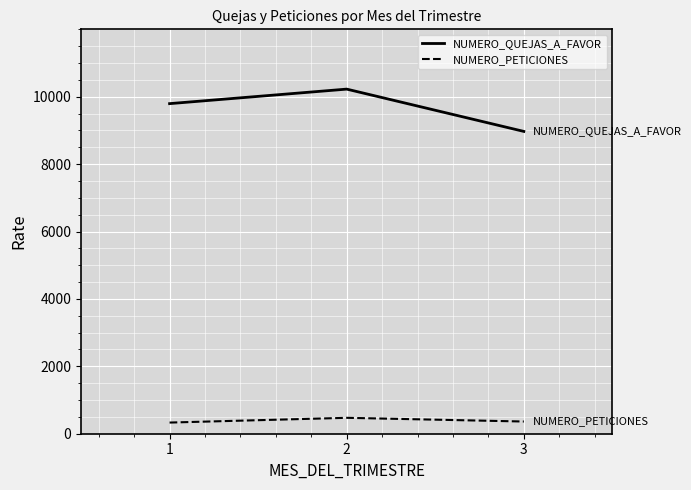

Is the value of NUMERO_PETICIONES at 3 greater than the value of NUMERO_QUEJAS_A_FAVOR at 3?

No